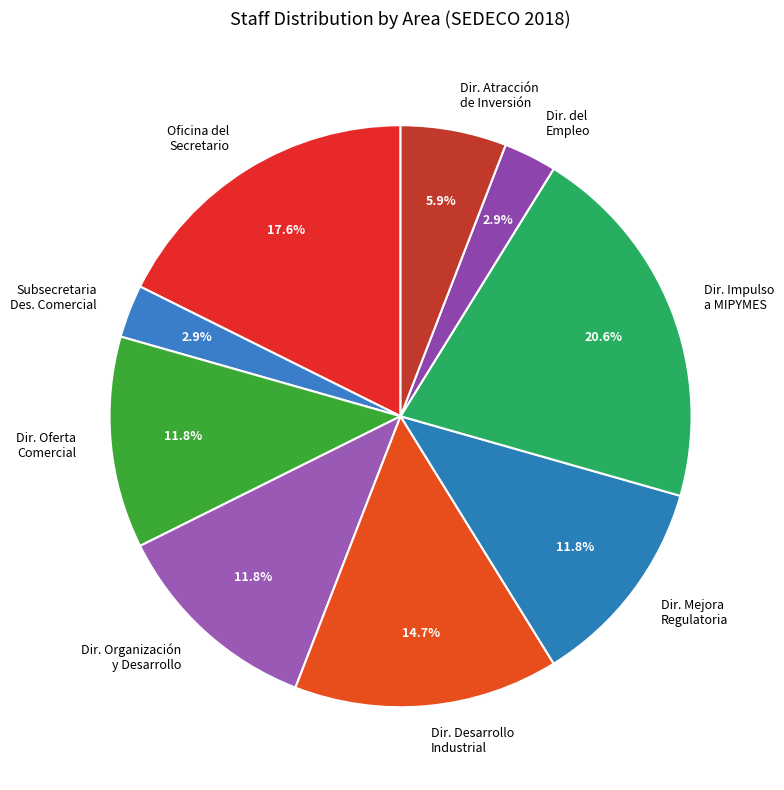

Does Dir. Atracción de Inversión represent more than half of the total?

No